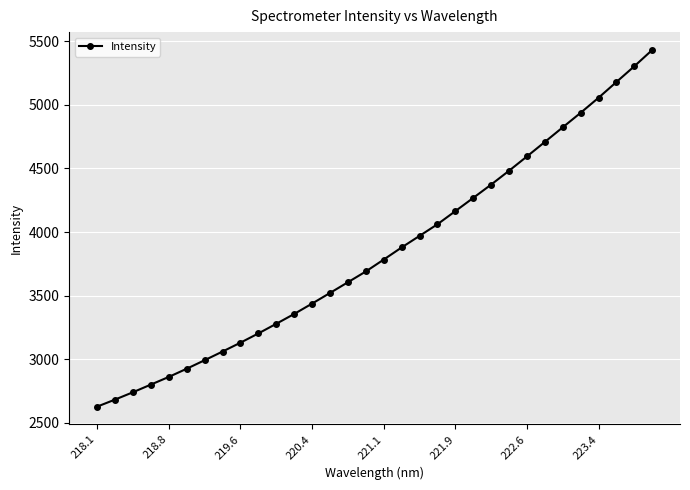

What is the greatest value displayed?

5431.1